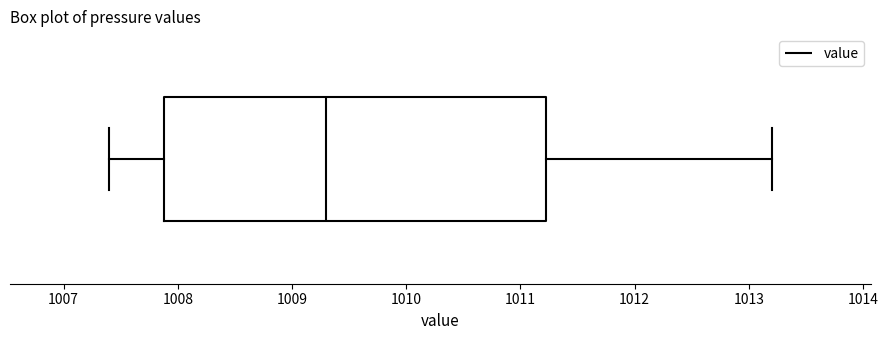

Read this box plot against the x-axis: the position of the median line, the range covered by the box, and the ends of both whiskers. The values are not printed on the chart, so give them approximately, as read against the axis.

median 1009.3, box 1007.9 to 1011.2, whiskers 1007.4 to 1013.2